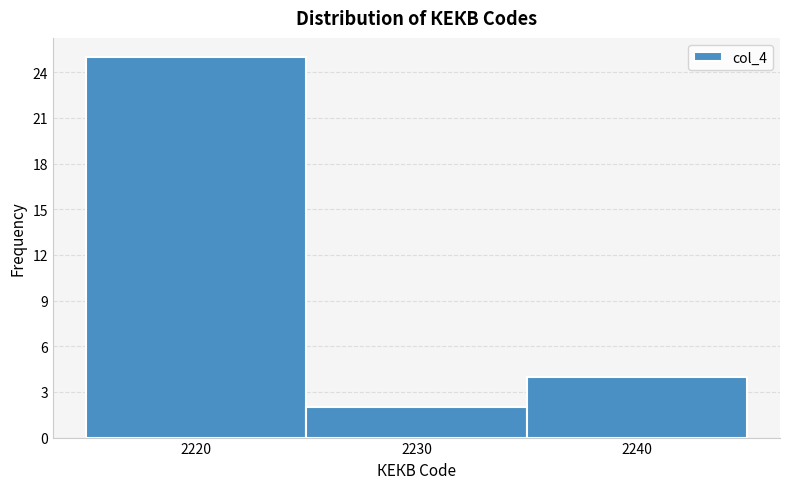

How tall is the bar that spans 2225 to 2235 on the x-axis? The values are not printed on the chart, so give them approximately, as read against the axis.

2